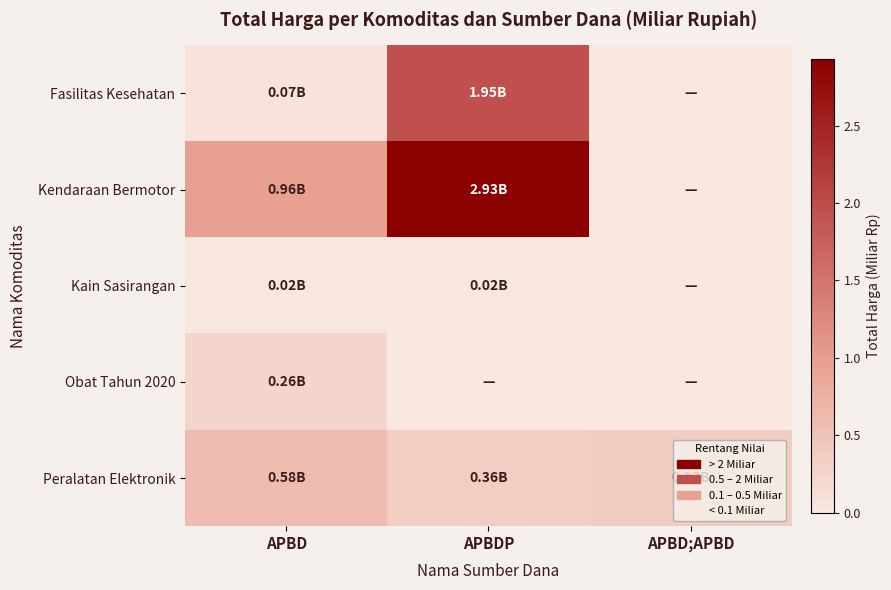

Reading left to right, extract all data points from this chart.

Fasilitas Kesehatan: APBD=0.1	APBDP=2.0	APBD;APBD=0.0
Kendaraan Bermotor: APBD=1.0	APBDP=2.9	APBD;APBD=0.0
Kain Sasirangan: APBD=0.0	APBDP=0.0	APBD;APBD=0.0
Obat Tahun 2020: APBD=0.3	APBDP=0.0	APBD;APBD=0.0
Peralatan Elektronik: APBD=0.6	APBDP=0.4	APBD;APBD=0.4